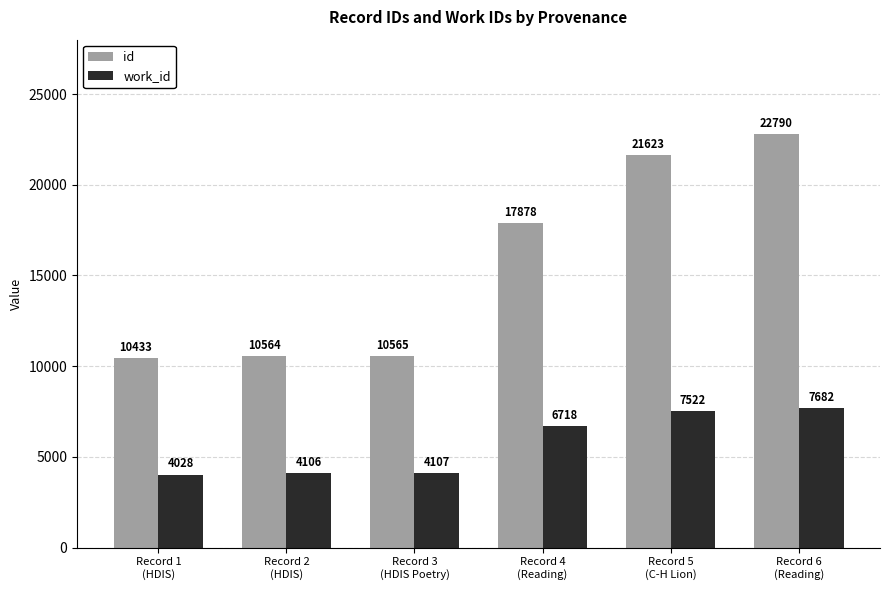

At which label is id closest to 16611?

Record 4
(Reading)